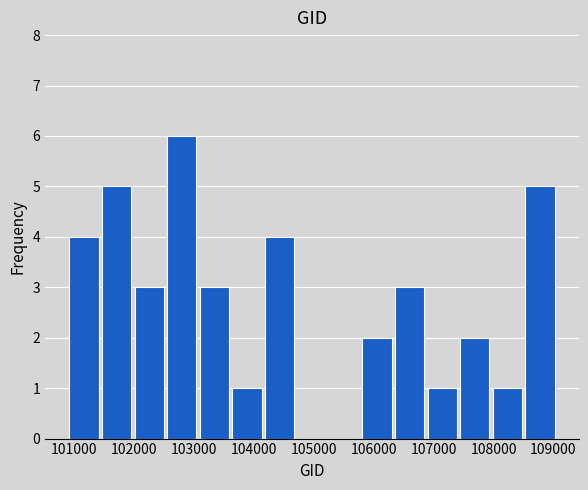

Reading left to right, transcribe this chart: for each bar, give the range it covers on the x-axis and its height. Neither the bar edges nor the heights are printed on the chart, so give them approximately, as read against the axes.

100900 to 101500: 4
101500 to 102000: 5
102000 to 102600: 3
102600 to 103100: 6
103100 to 103600: 3
103600 to 104200: 1
104200 to 104700: 4
104700 to 105300: 0
105300 to 105800: 0
105800 to 106400: 2
106400 to 106900: 3
106900 to 107400: 1
107400 to 108000: 2
108000 to 108500: 1
108500 to 109100: 5